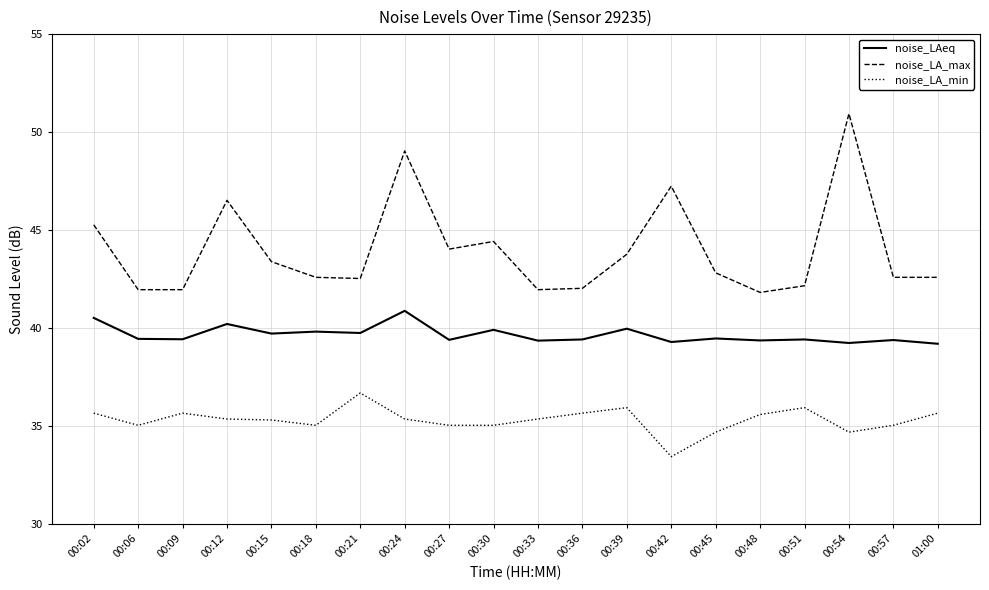

What is the approximate value of noise_LAeq at 00:09?

39.4